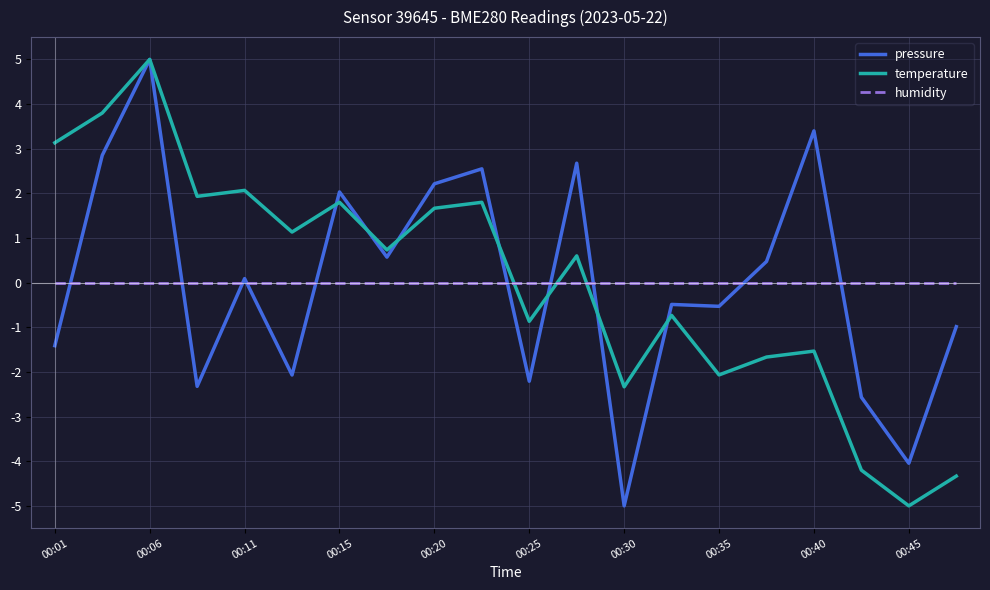

Which series ends up on top after the final intersection of temperature and humidity?

humidity